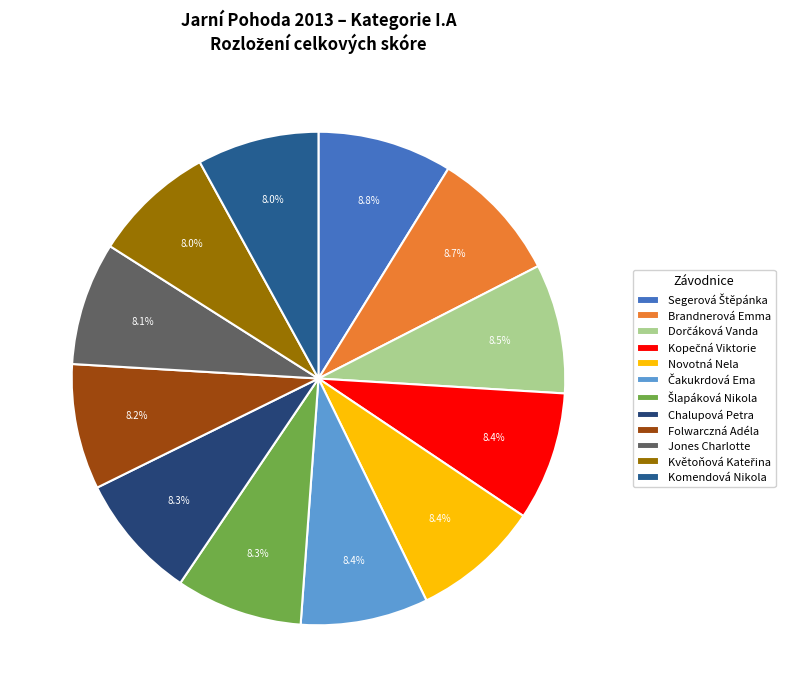

How many segments does this pie chart have?

12